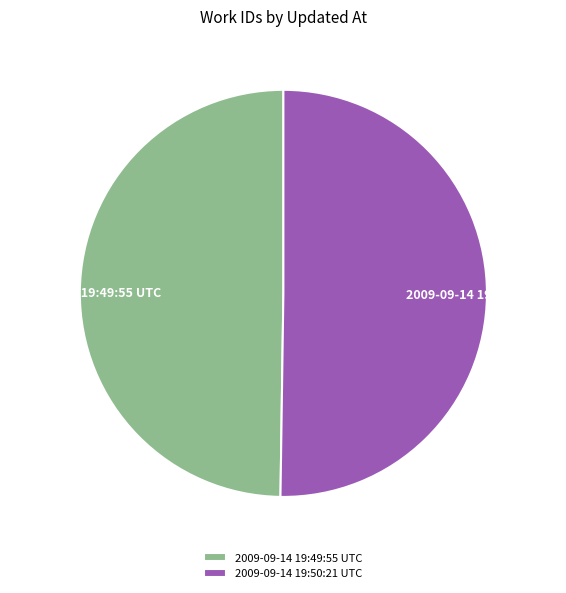

Do 2009-09-14 19:50:21 UTC and 2009-09-14 19:49:55 UTC together represent more than half of the pie?

Yes